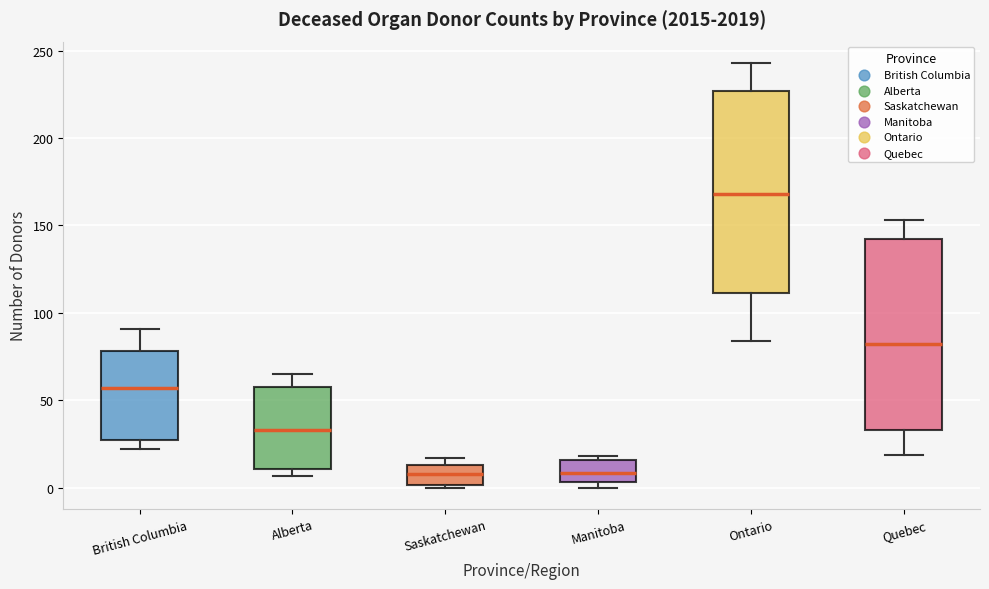

Which box is the tallest, from its lower edge to its upper edge?

Ontario